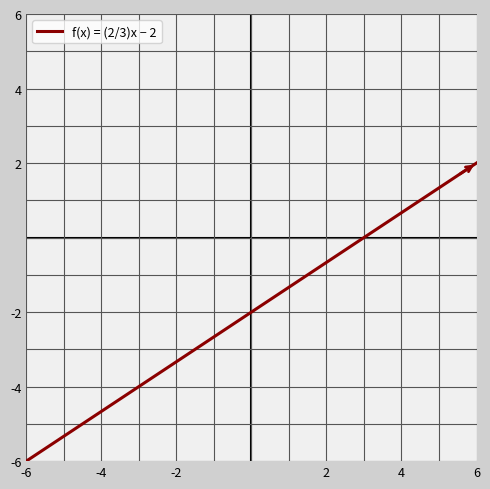

What is the maximum value shown in the chart?

2.0